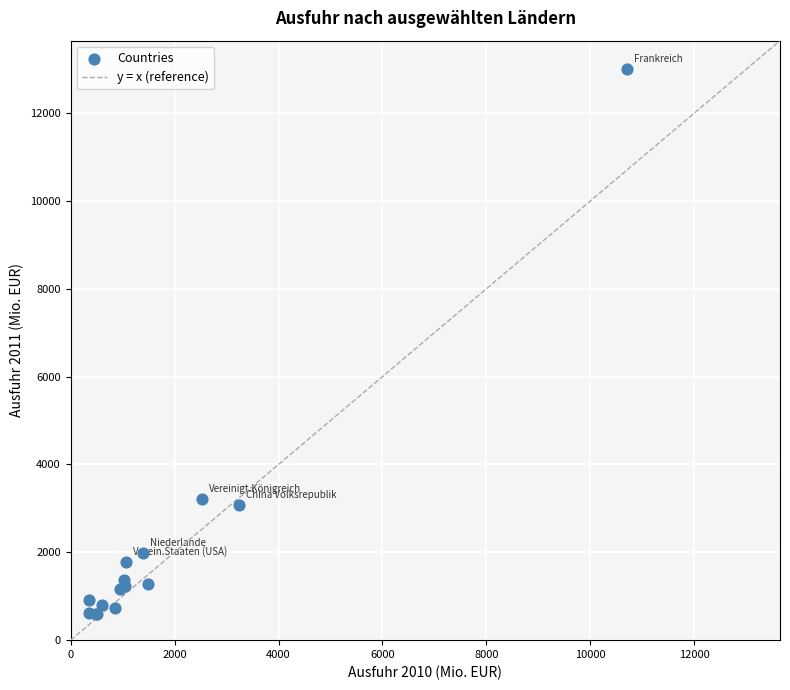

What Y value in the scatter plot is closest to 6793?

3221.3